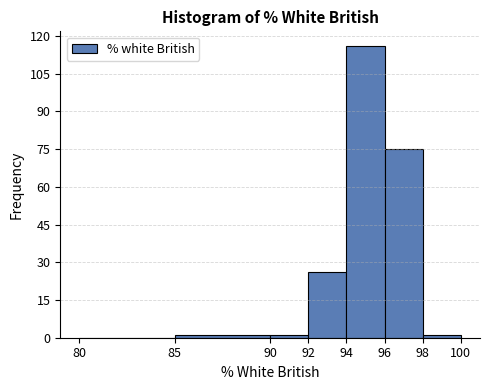

Over which range of the x-axis is the bar tallest?

94 to 96